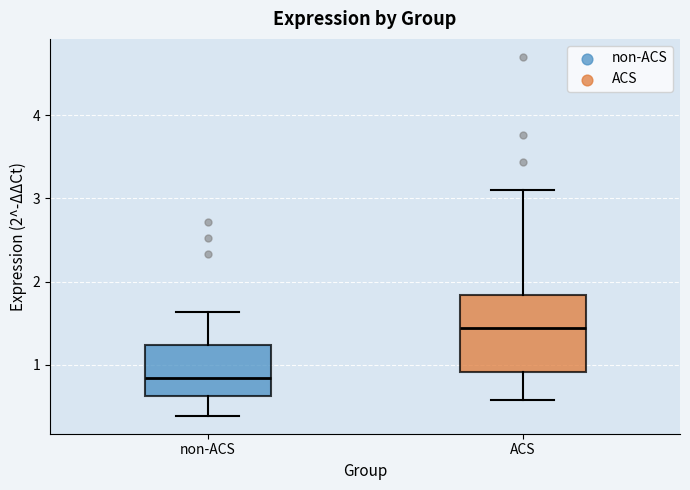

Reading left to right, read every box against the y-axis: the position of its median line, the range the box covers, and the ends of its whiskers. The values are not printed on the chart, so give them approximately, as read against the axis.

non-ACS: median 0.8, box 0.6 to 1.2, whiskers 0.4 to 1.6
ACS: median 1.4, box 0.9 to 1.8, whiskers 0.6 to 3.1